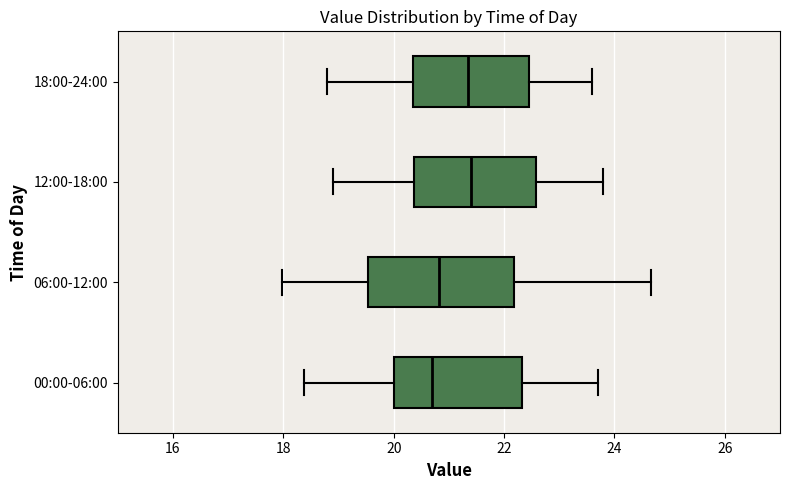

Where does the left whisker of the box for 12:00-18:00 end on the x-axis? The values are not printed on the chart, so give them approximately, as read against the axis.

19.0